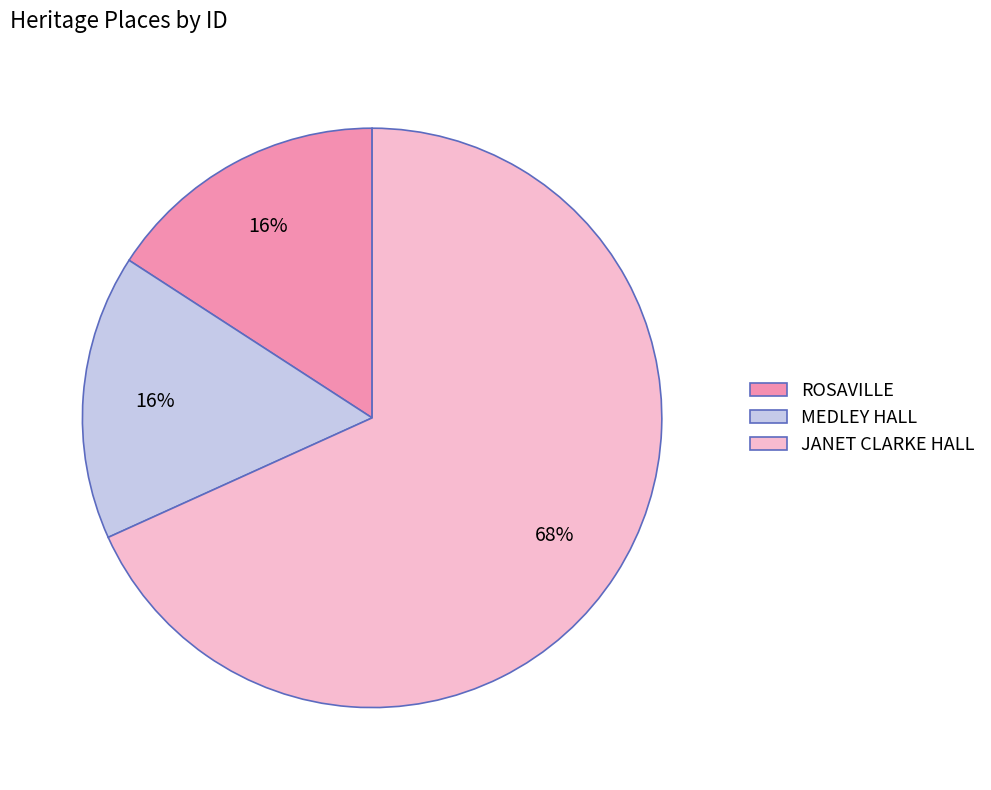

To the nearest percent, what is the combined percentage of MEDLEY HALL and JANET CLARKE HALL?

84%